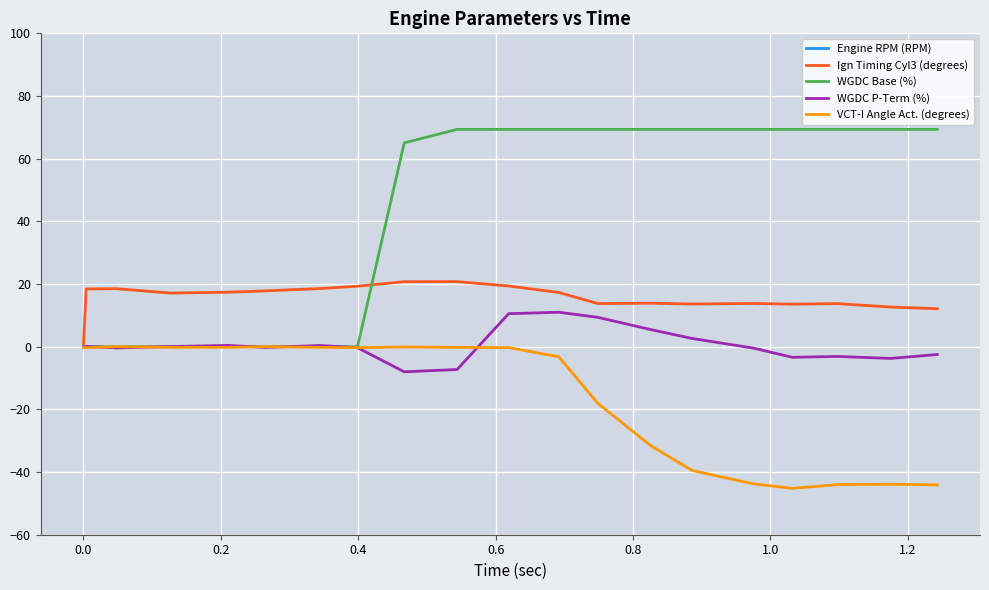

What is the highest value of the WGDC P-Term (%) series?

11.0